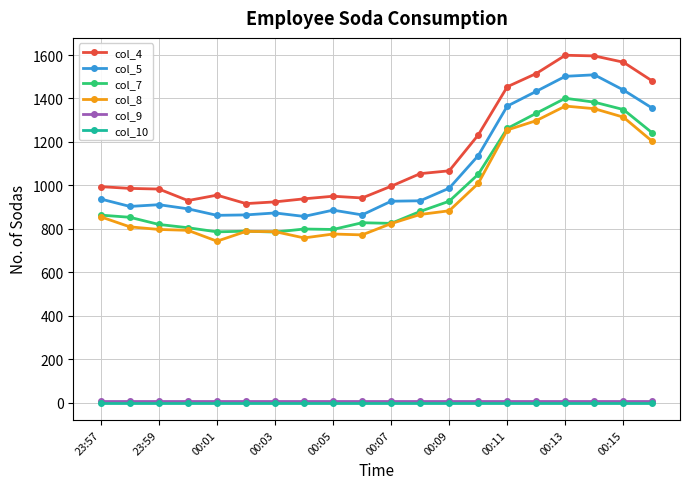

True or false: col_10 and col_5 intersect in this chart.

False